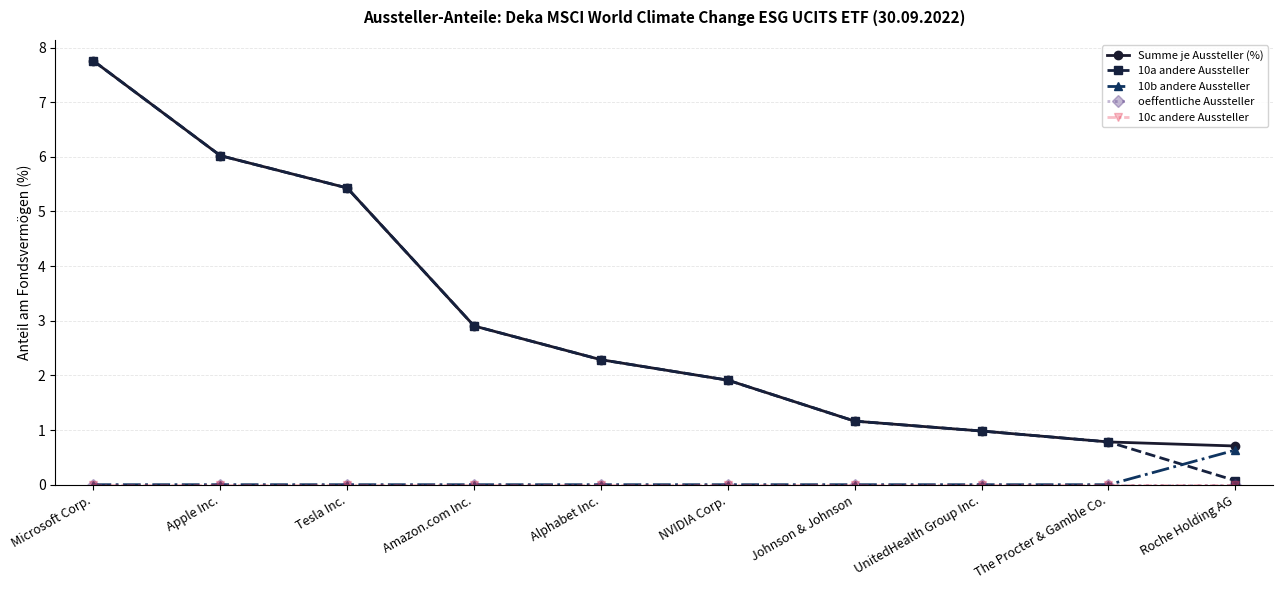

Reading left to right, what are all the values shown in this chart?

Summe je Aussteller (%): 7.8	6.0	5.4	2.9	2.3	1.9	1.2	1.0	0.8	0.7
10a andere Aussteller: 7.8	6.0	5.4	2.9	2.3	1.9	1.2	1.0	0.8	0.1
10b andere Aussteller: 0.0	0.0	0.0	0.0	0.0	0.0	0.0	0.0	0.0	0.6
oeffentliche Aussteller: 0.0	0.0	0.0	0.0	0.0	0.0	0.0	0.0	0.0	0.0
10c andere Aussteller: 0.0	0.0	0.0	0.0	0.0	0.0	0.0	0.0	0.0	0.0